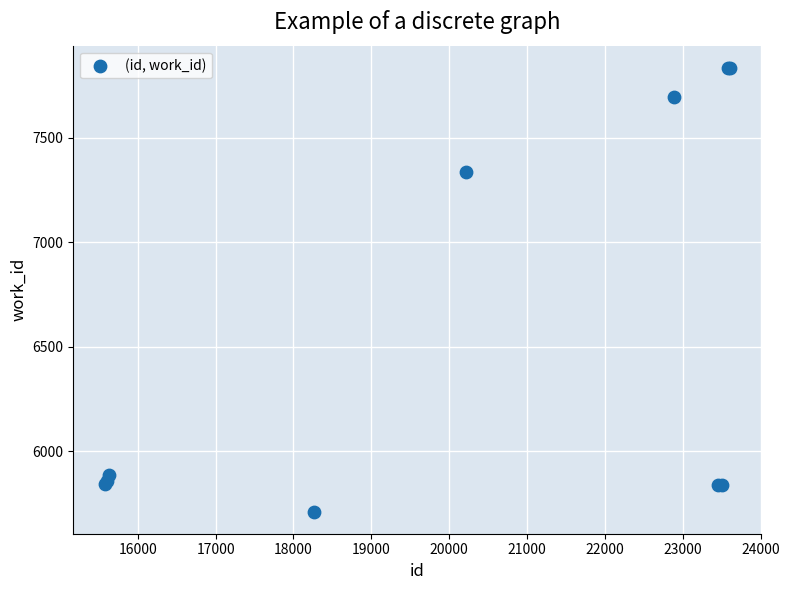

What Y value in the scatter plot is closest to 6773?

7335